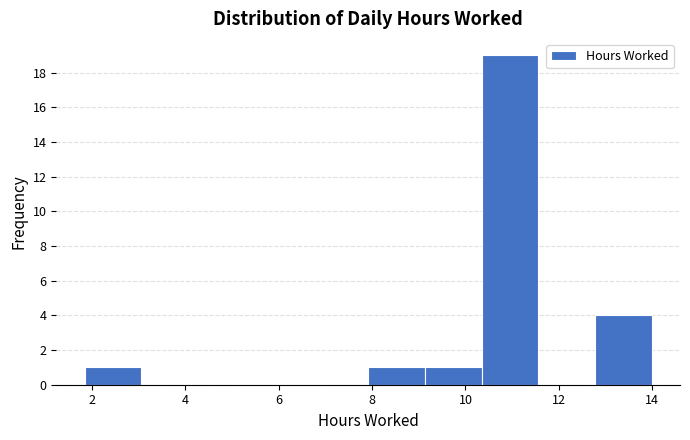

Over which range of the x-axis is the bar tallest?

10.4 to 11.6